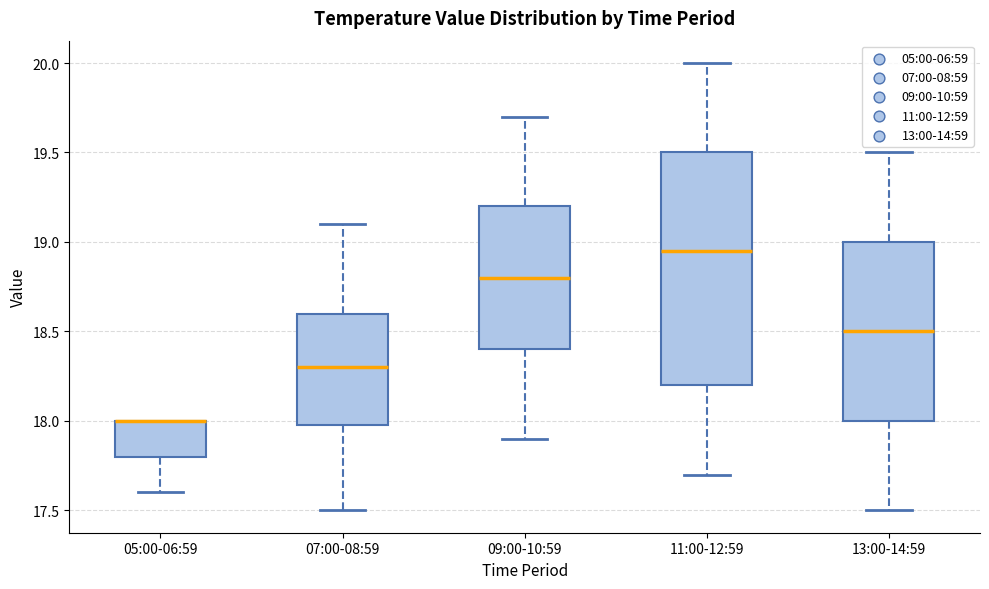

Which box is the tallest, from its lower edge to its upper edge?

11:00-12:59